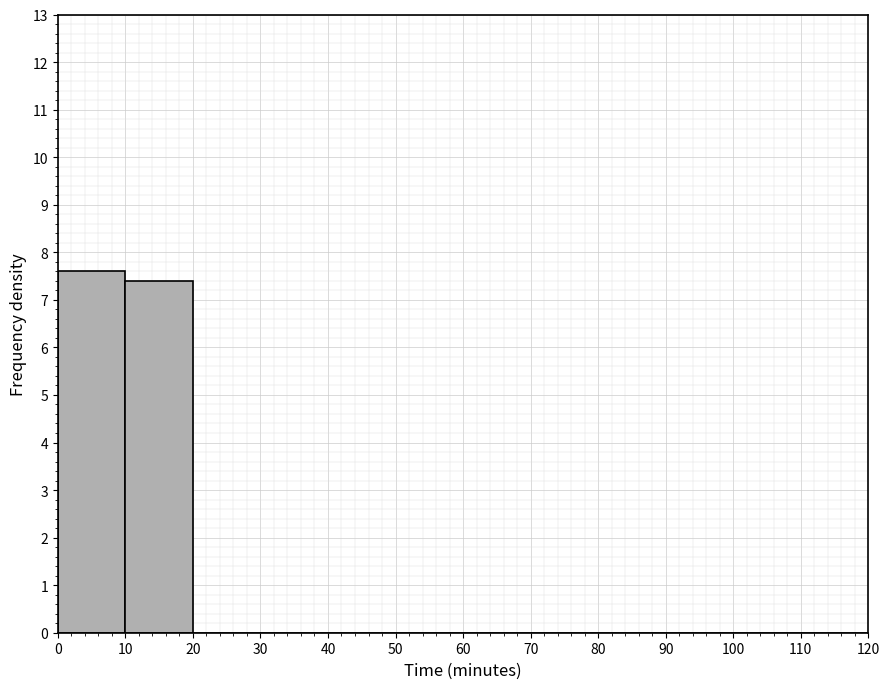

Reading left to right, transcribe this chart: for each bar, give the range it covers on the x-axis and its height. The values are not printed on the chart, so give them approximately, as read against the axis.

0 to 10: 7.6
10 to 20: 7.4
20 to 30: 0
30 to 40: 0
40 to 50: 0
50 to 60: 0
60 to 70: 0
70 to 80: 0
80 to 90: 0
90 to 100: 0
100 to 110: 0
110 to 120: 0